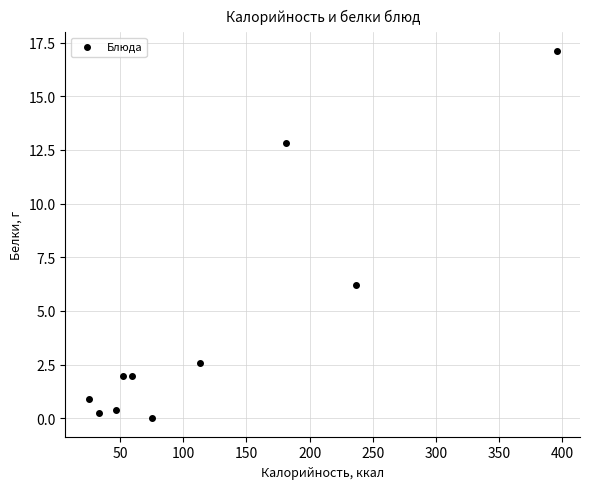

What is the average Y value?

4.4